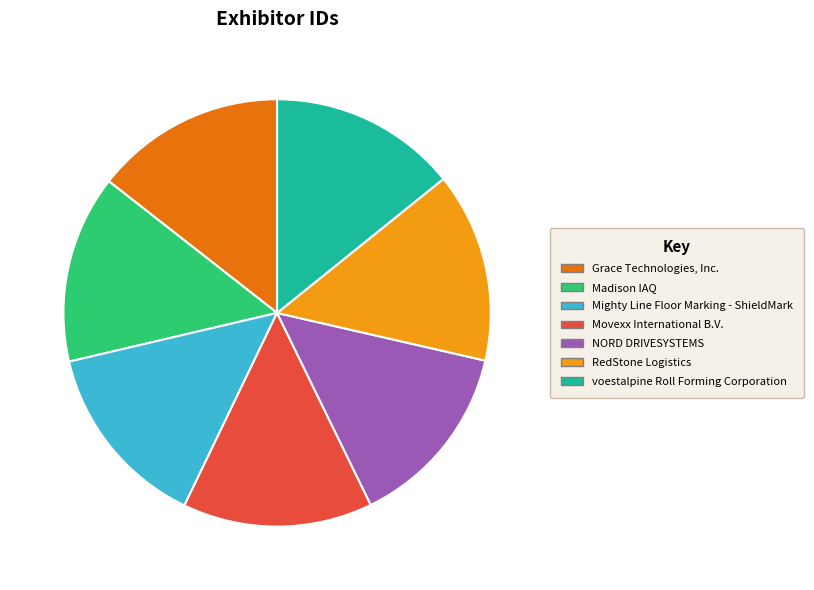

What is the ratio of the value at Grace Technologies, Inc. to the value at RedStone Logistics?

1.0